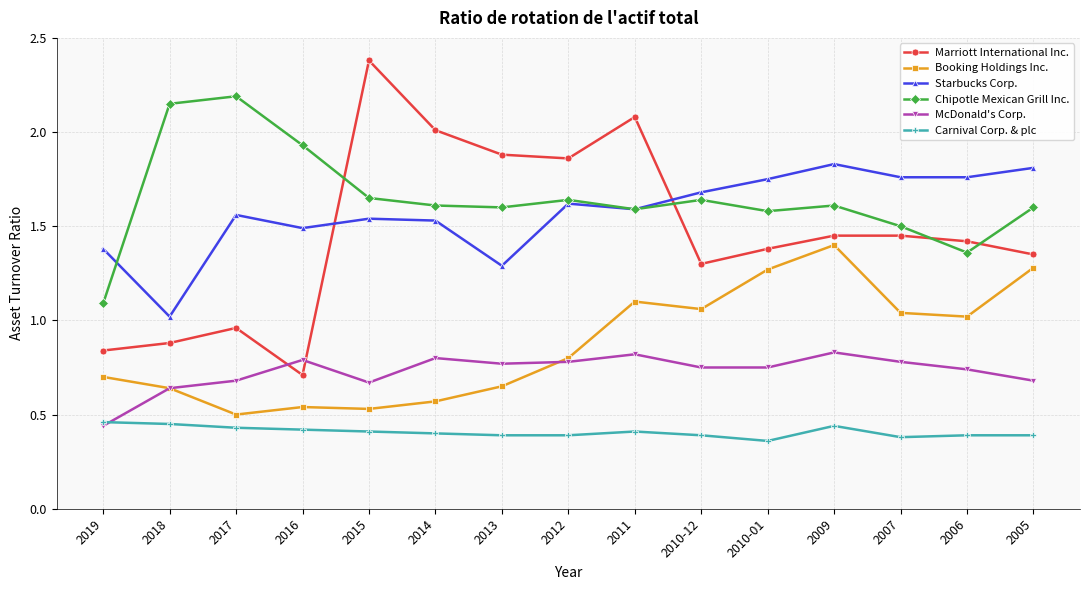

Which category has the highest value in the Marriott International Inc. series?

2015